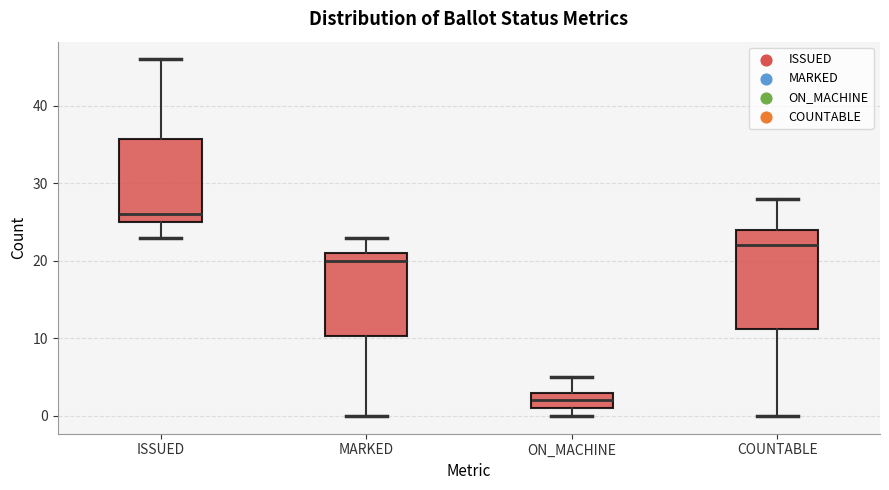

Reading left to right, read every box against the y-axis: the position of its median line, the range the box covers, and the ends of its whiskers. The values are not printed on the chart, so give them approximately, as read against the axis.

ISSUED: median 26, box 25 to 36, whiskers 23 to 46
MARKED: median 20, box 10 to 21, whiskers 0 to 23
ON_MACHINE: median 2, box 1 to 3, whiskers 0 to 5
COUNTABLE: median 22, box 11 to 24, whiskers 0 to 28